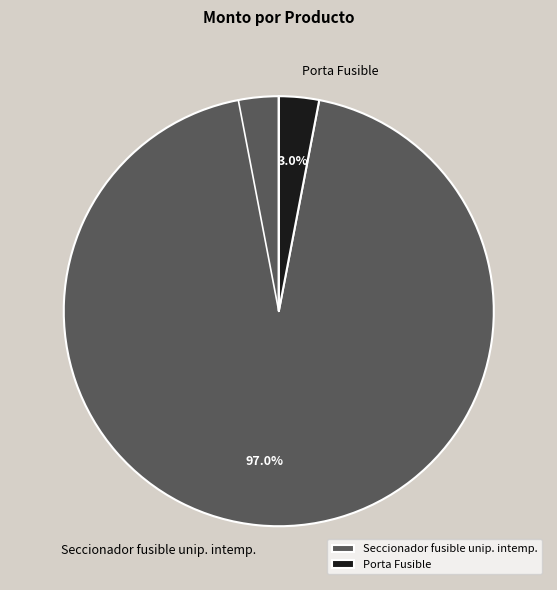

Combined, what portion of the pie is Porta Fusible and Seccionador fusible unip. intemp.?

100.0%